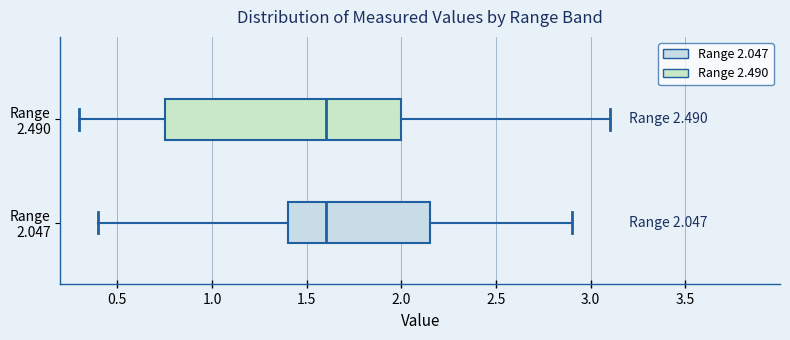

Comparing the boxes themselves (not the whiskers), which one is the widest?

Range 2.490